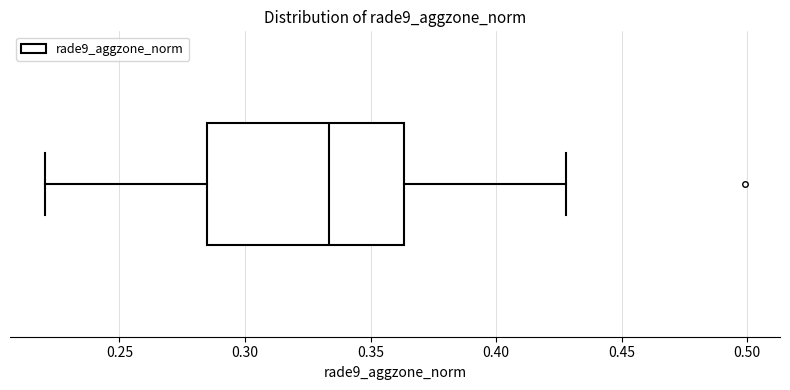

Read this box plot against the x-axis: the position of the median line, the range covered by the box, and the ends of both whiskers. The values are not printed on the chart, so give them approximately, as read against the axis.

median 0.335, box 0.285 to 0.365, whiskers 0.220 to 0.430